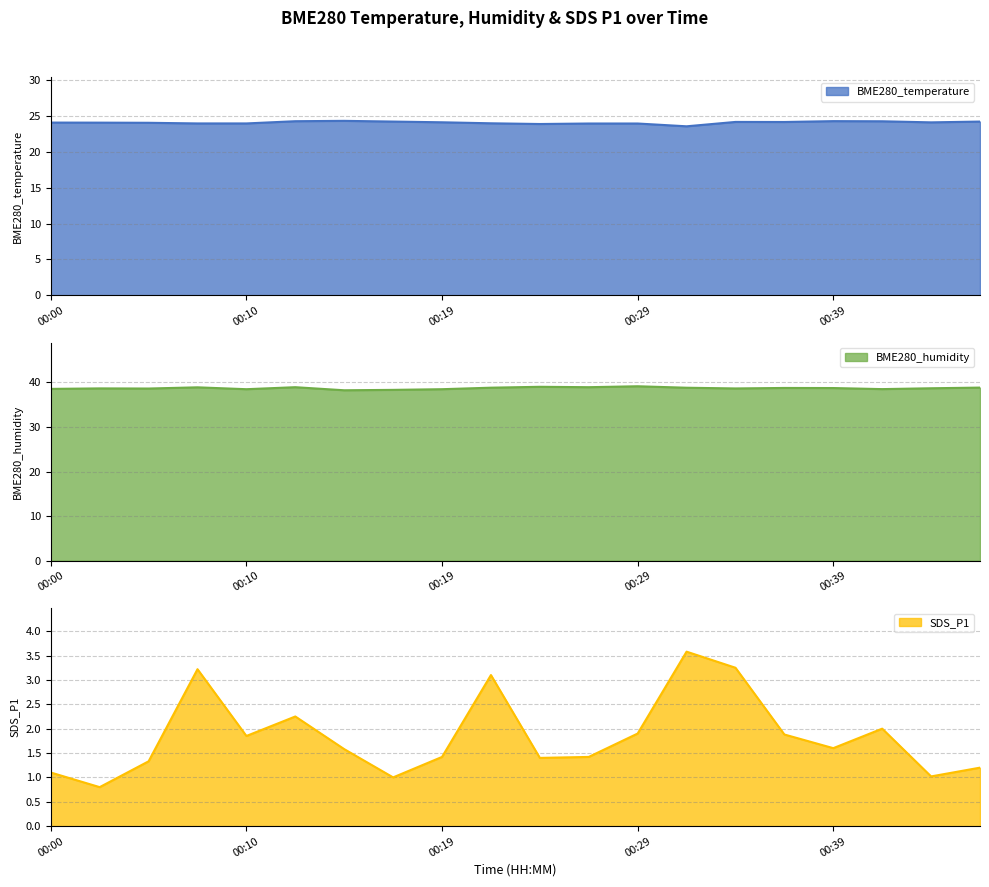

Reading left to right, transcribe all the data shown in this chart.

BME280_temperature: 00:00=24.1	00:02=24.1	00:05=24.1	00:07=24.0	00:10=24.0	00:12=24.3	00:14=24.3	00:17=24.2	00:19=24.1	00:22=24.0	00:24=23.9	00:27=24.0	00:29=24.0	00:32=23.6	00:34=24.2	00:36=24.2	00:39=24.3	00:41=24.3	00:44=24.1	00:46=24.2
BME280_humidity: 00:00=38.5	00:02=38.7	00:05=38.6	00:07=38.9	00:10=38.5	00:12=38.9	00:14=38.2	00:17=38.3	00:19=38.5	00:22=38.8	00:24=39.0	00:27=38.9	00:29=39.1	00:32=38.8	00:34=38.6	00:36=38.8	00:39=38.7	00:41=38.5	00:44=38.7	00:46=38.8
SDS_P1: 00:00=1.1	00:02=0.8	00:05=1.3	00:07=3.2	00:10=1.9	00:12=2.2	00:14=1.6	00:17=1.0	00:19=1.4	00:22=3.1	00:24=1.4	00:27=1.4	00:29=1.9	00:32=3.6	00:34=3.2	00:36=1.9	00:39=1.6	00:41=2.0	00:44=1.0	00:46=1.2